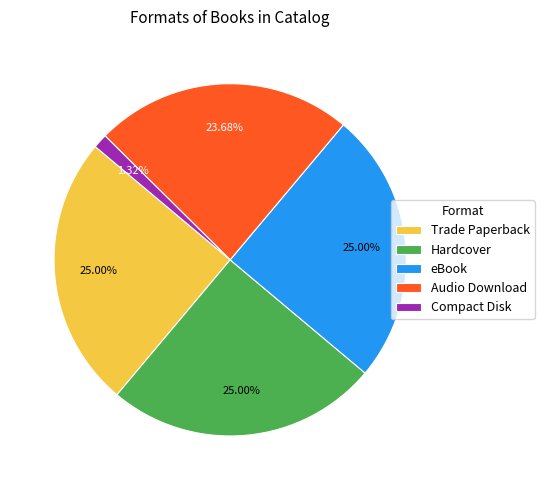

What is the ratio of the value at Hardcover to the value at eBook?

1.0